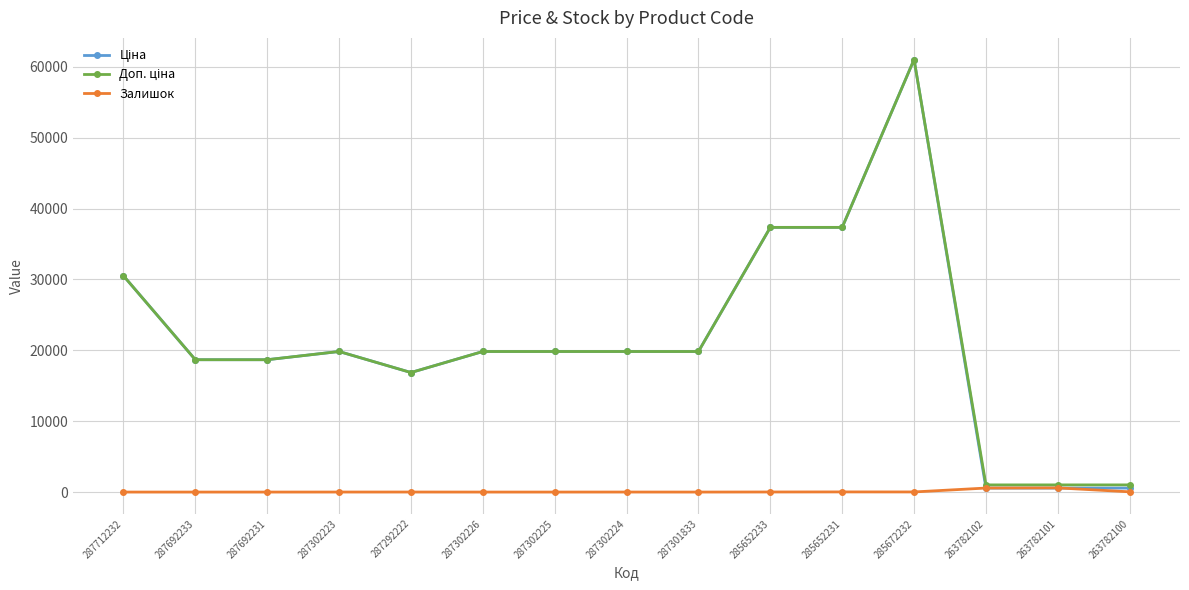

At which category does the chart reach its peak across all series?

285672232